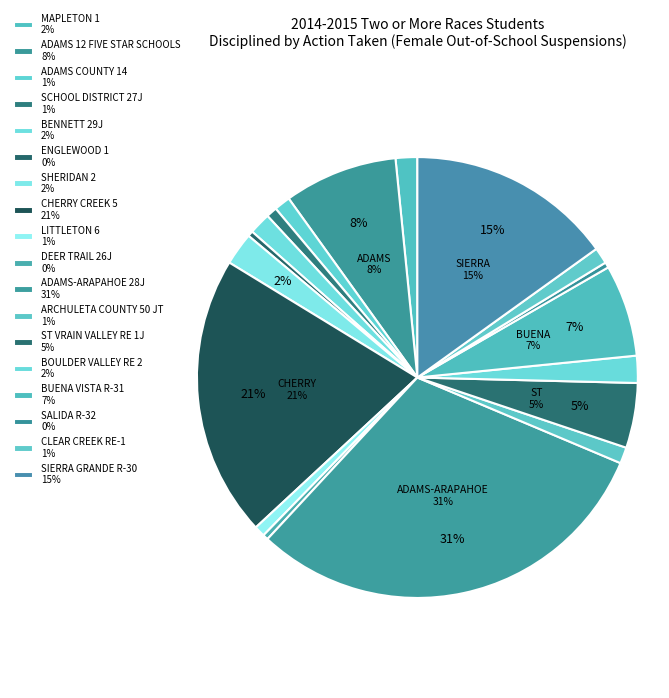

To the nearest percent, what is the average slice percentage?

6%